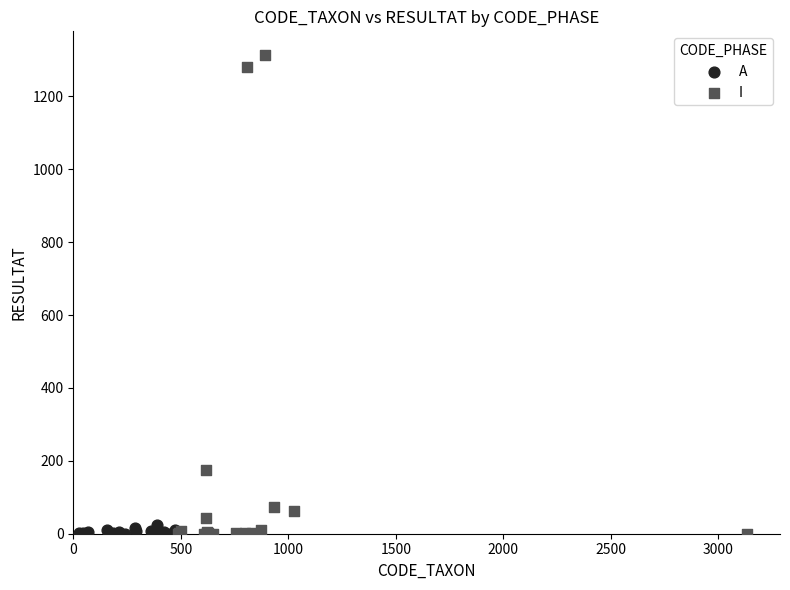

Which series has the largest Y range (max minus min)?

I